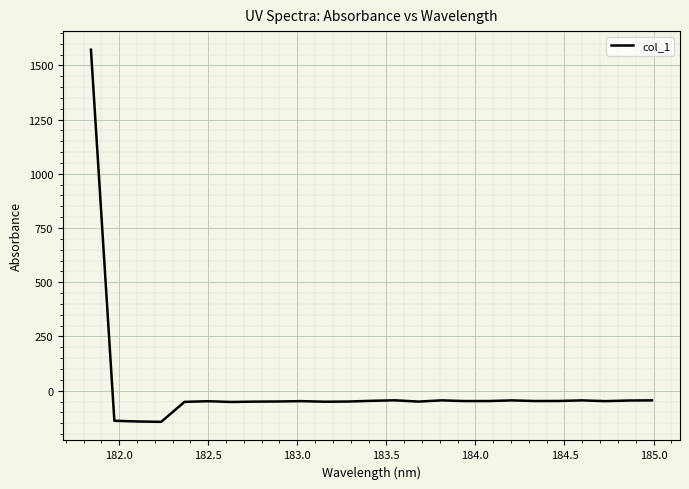

Is this an area chart (filled region under the line)?

No